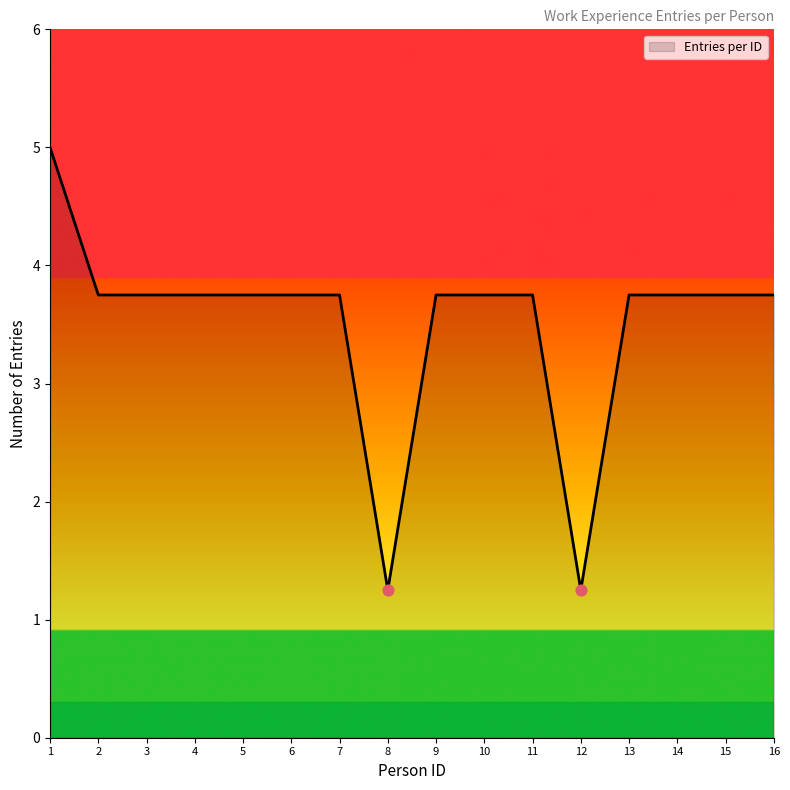

Approximately how many times larger is the value at 7 compared to 11?

1.0